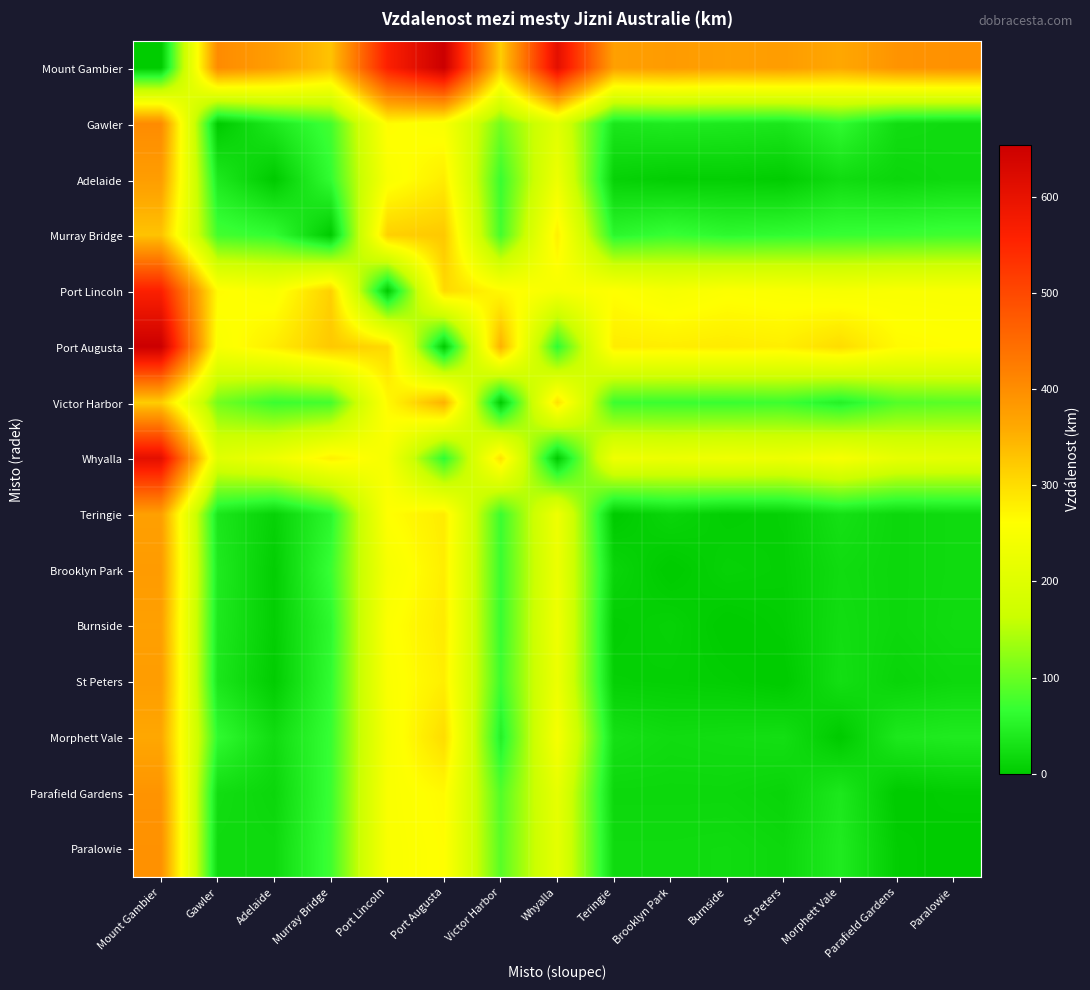

Which label corresponds to the smallest value in the chart?

Mount Gambier